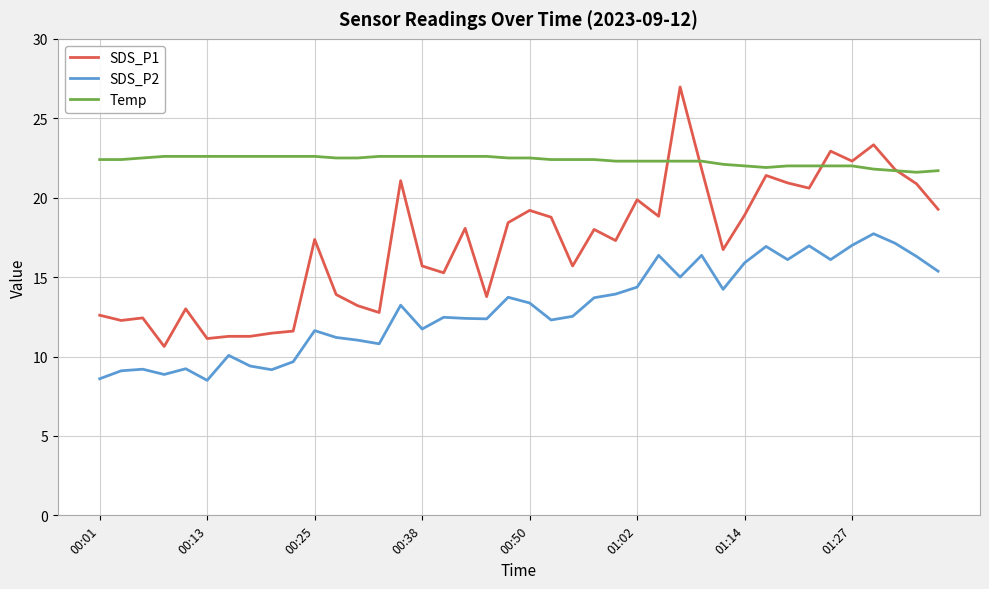

Which series has the largest range (max minus min)?

SDS_P1